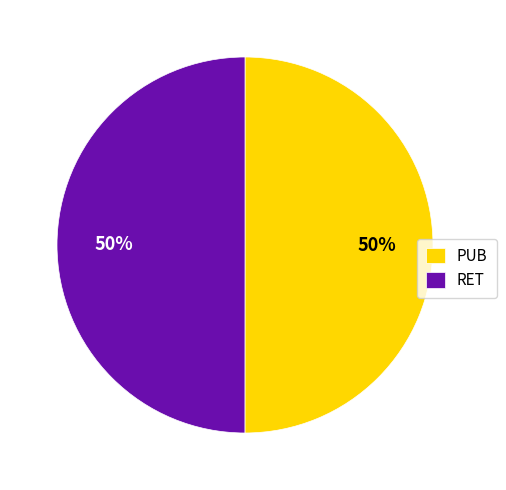

What percentage is the PUB slice, to the nearest percent?

50%